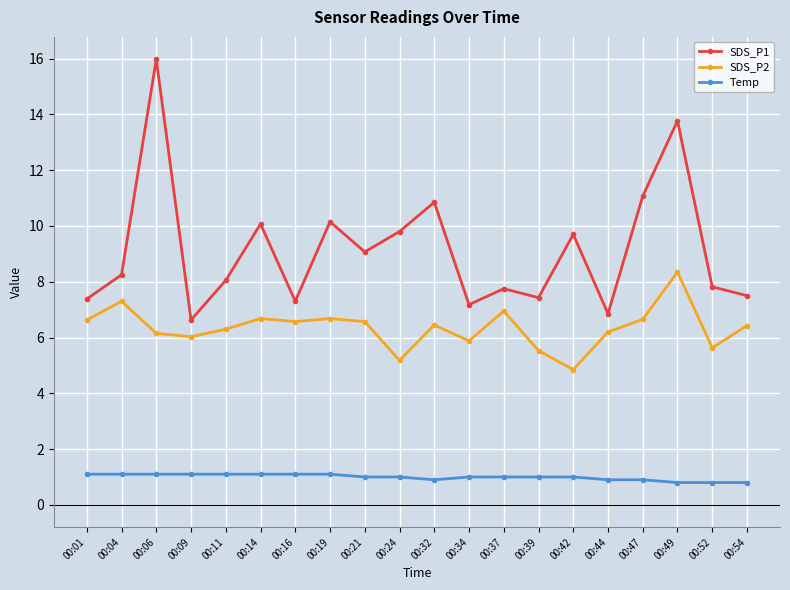

What is the value of the SDS_P2 point at the 12th from the left?

5.9